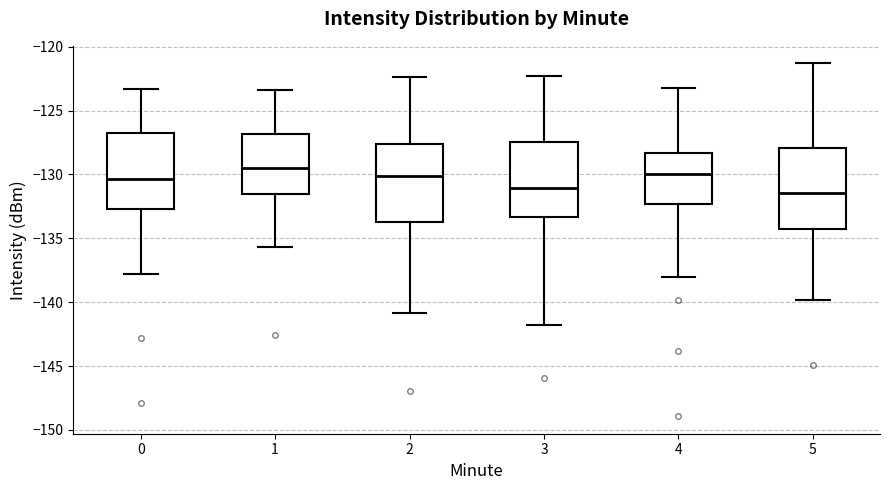

Reading left to right, transcribe this box plot: for each box, give where its median line is, the range the box spans, and where its two whiskers end, as read against the y-axis. The values are not printed on the chart, so give them approximately, as read against the axis.

0: median -130.5, box -132.5 to -127.0, whiskers -138.0 to -123.5
1: median -129.5, box -131.5 to -127.0, whiskers -135.5 to -123.5
2: median -130.0, box -133.5 to -127.5, whiskers -141.0 to -122.5
3: median -131.0, box -133.5 to -127.5, whiskers -142.0 to -122.5
4: median -130.0, box -132.5 to -128.5, whiskers -138.0 to -123.5
5: median -131.5, box -134.5 to -128.0, whiskers -140.0 to -121.5